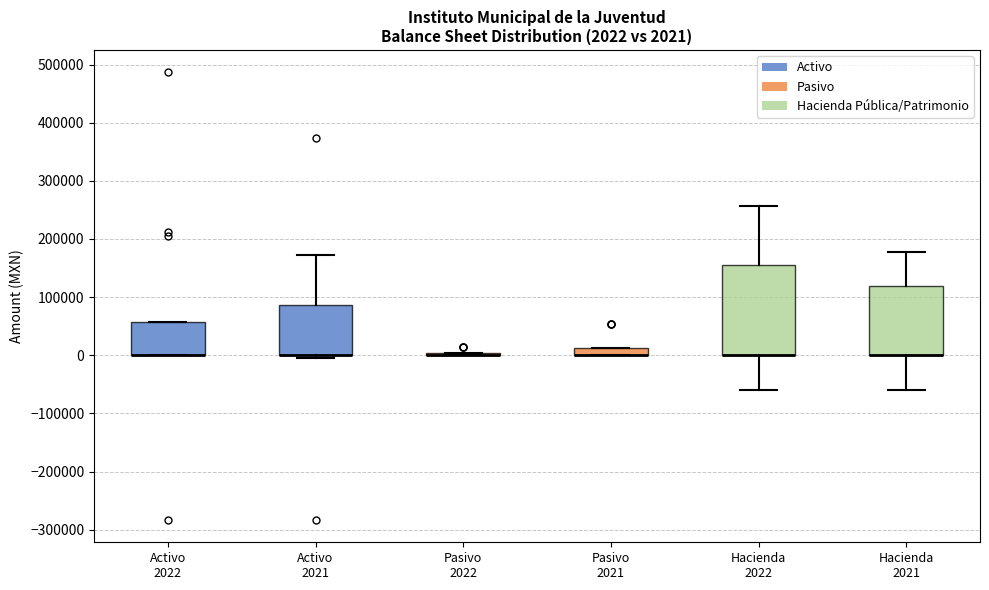

Which box is the tallest, from its lower edge to its upper edge?

Hacienda 2022